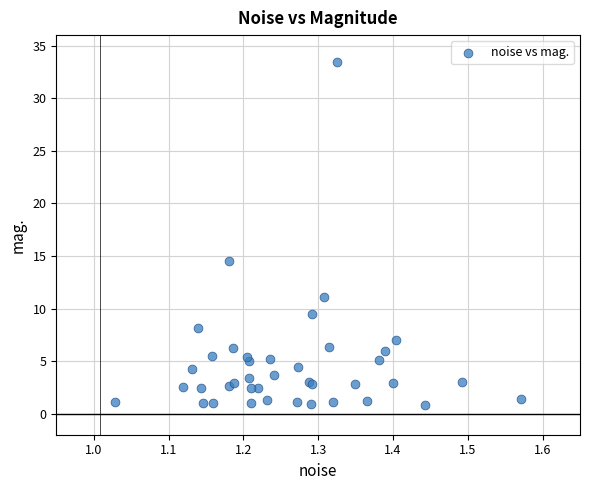

What Y value in the scatter plot is closest to 17?

14.5